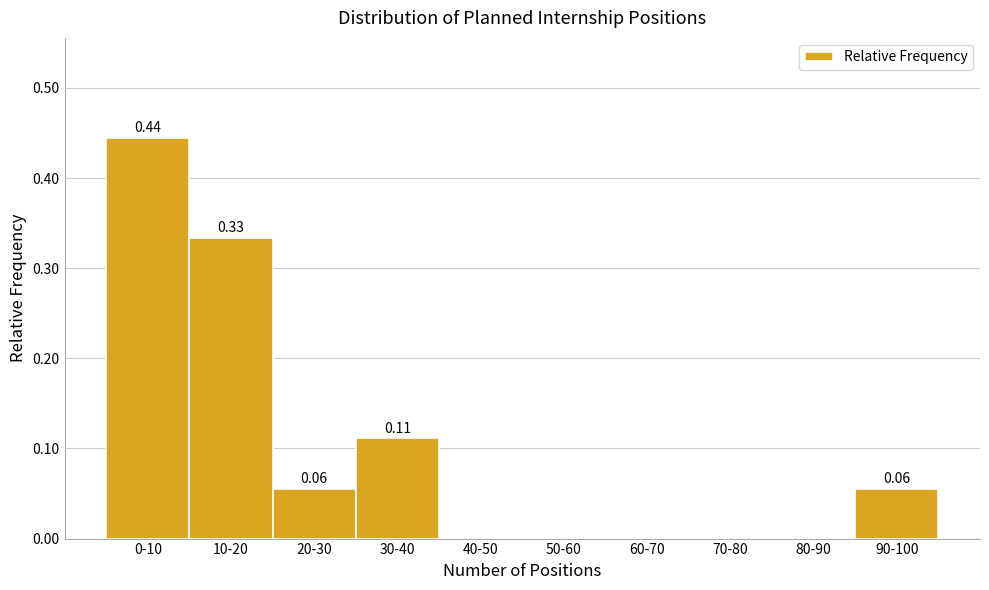

What is the change in value from 10-20 to 70-80?

-0.3